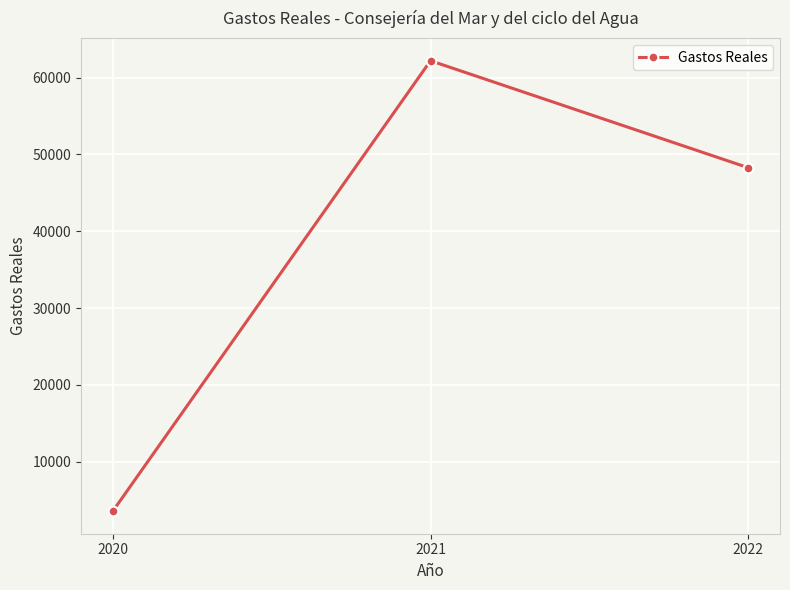

How many values are below 48272?

1